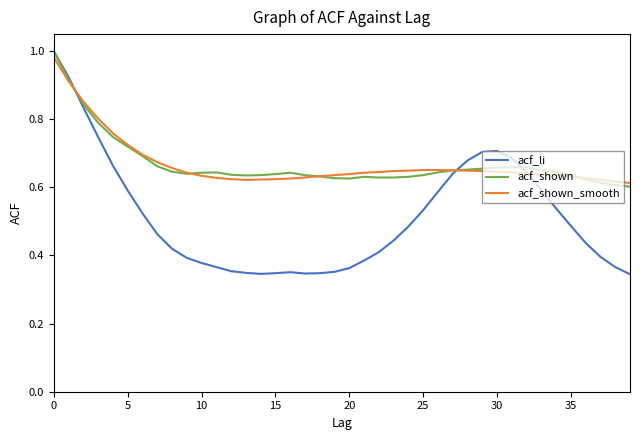

What are all the series names shown in the legend?

acf_li, acf_shown, acf_shown_smooth